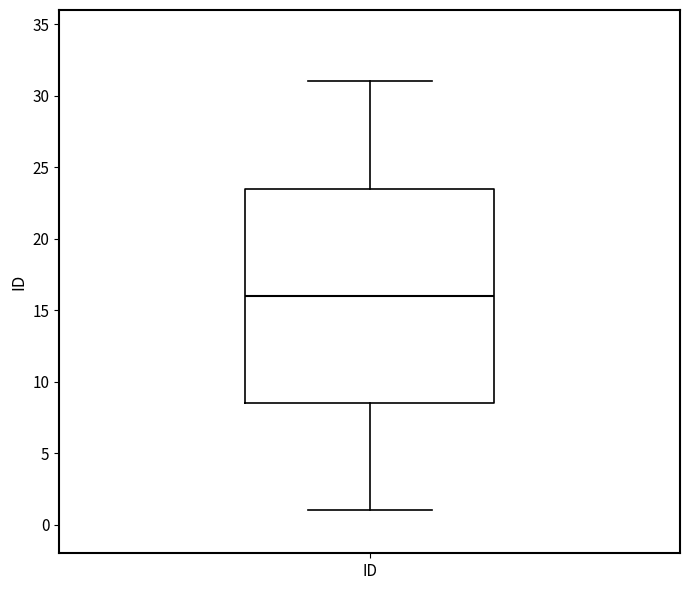

Where is the upper edge of the box for ID on the y-axis? The values are not printed on the chart, so give them approximately, as read against the axis.

23.5